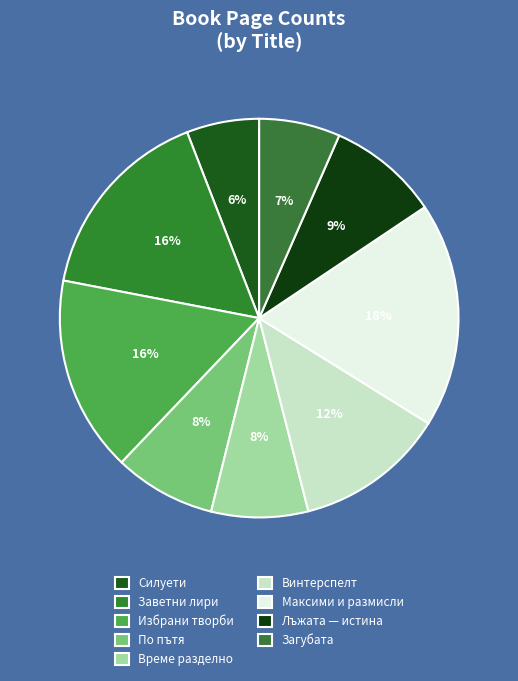

To the nearest percent, what percentage of the pie is Избрани творби?

16%